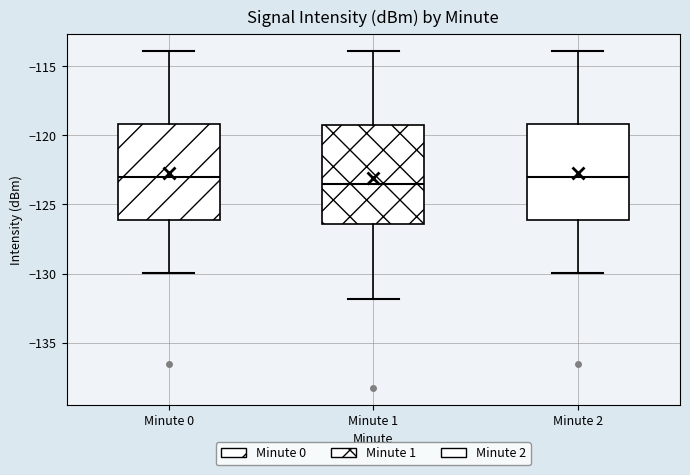

Which box has the lowest median line?

Minute 1